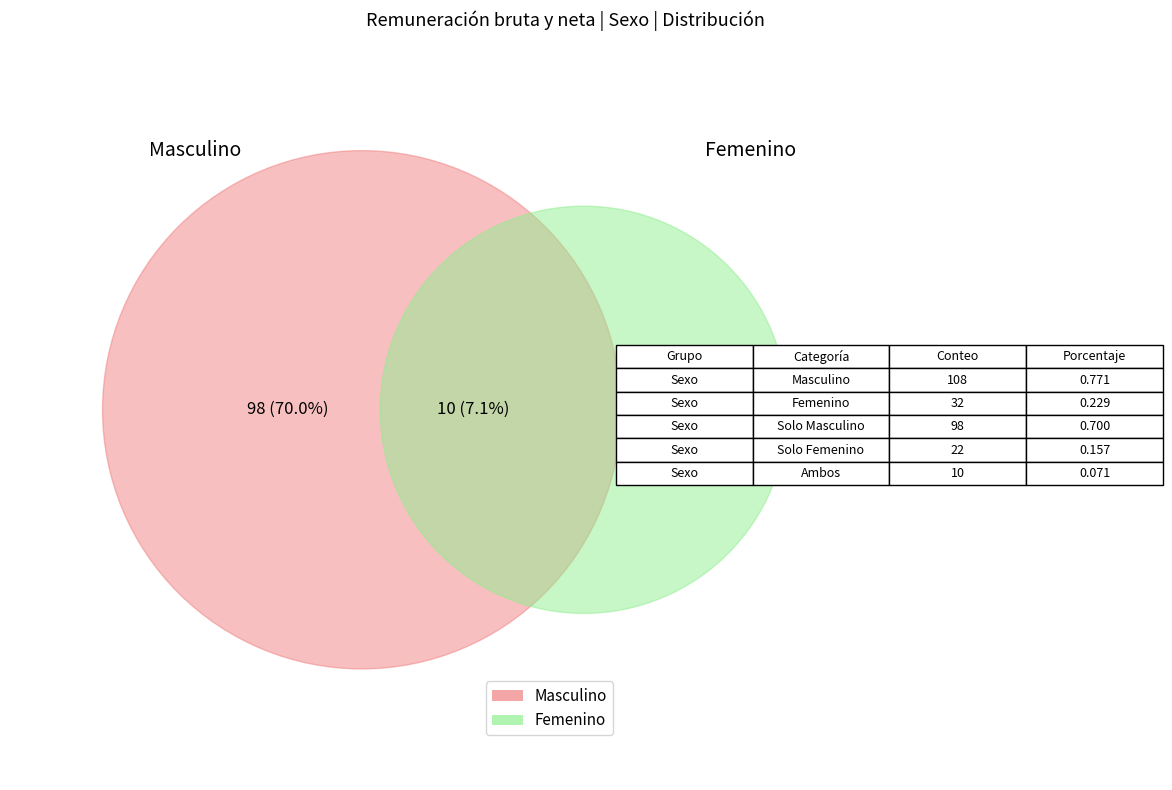

What is the change in value from Masculino to Femenino?

-76